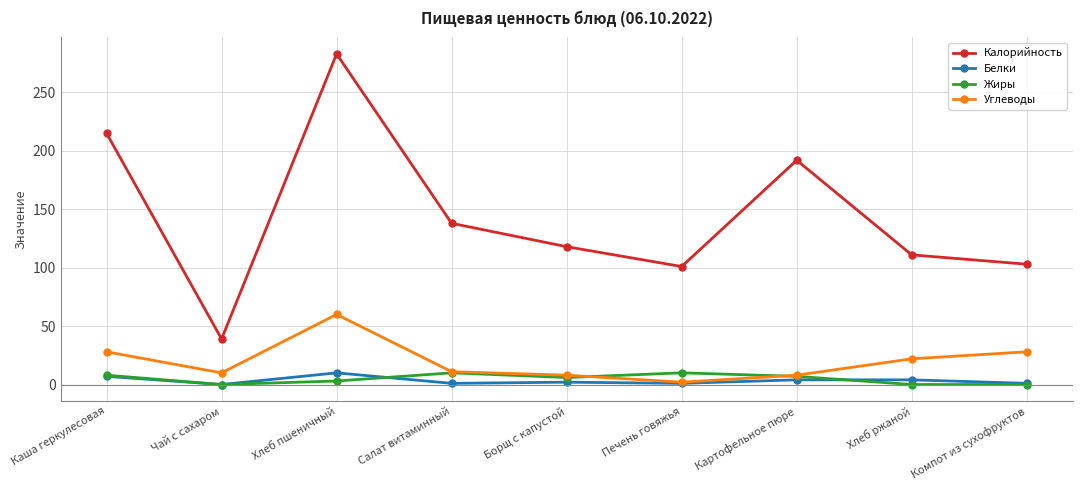

What is the difference between the Углеводы values at Борщ с капустой and Хлеб ржаной?

14